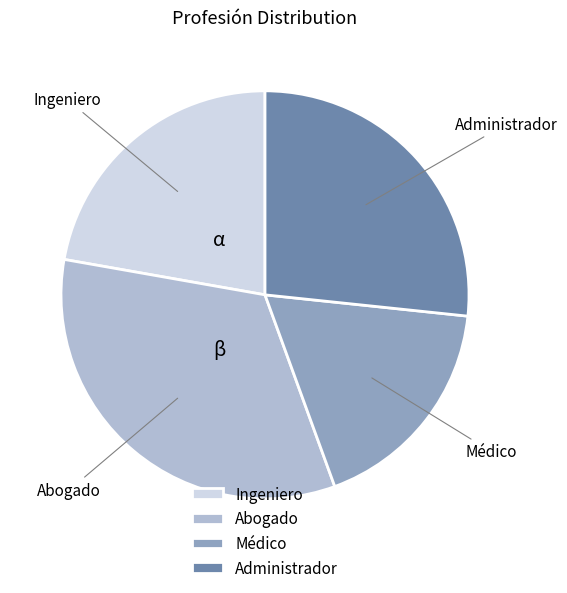

Combined, do Médico and Abogado account for over 50%?

Yes